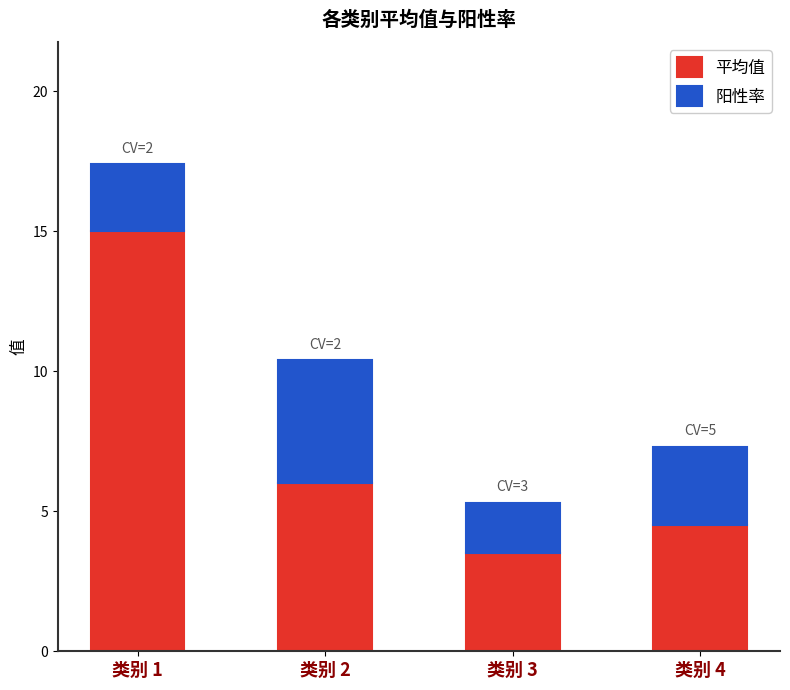

How many distinct data groups are displayed?

2